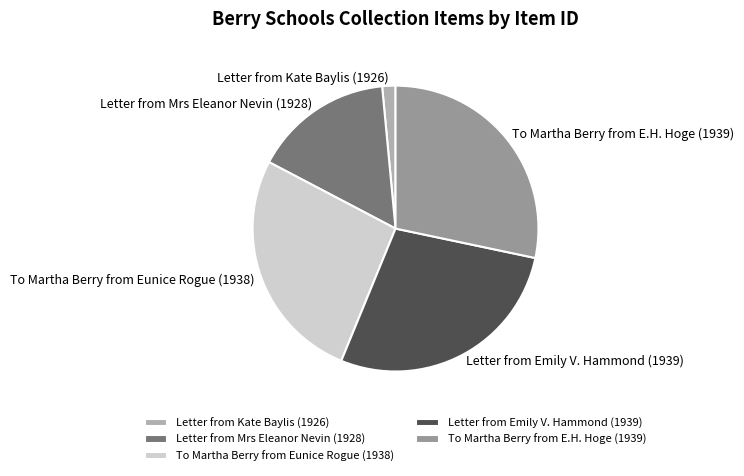

Which slice is the smallest?

Letter from Kate Baylis (1926)